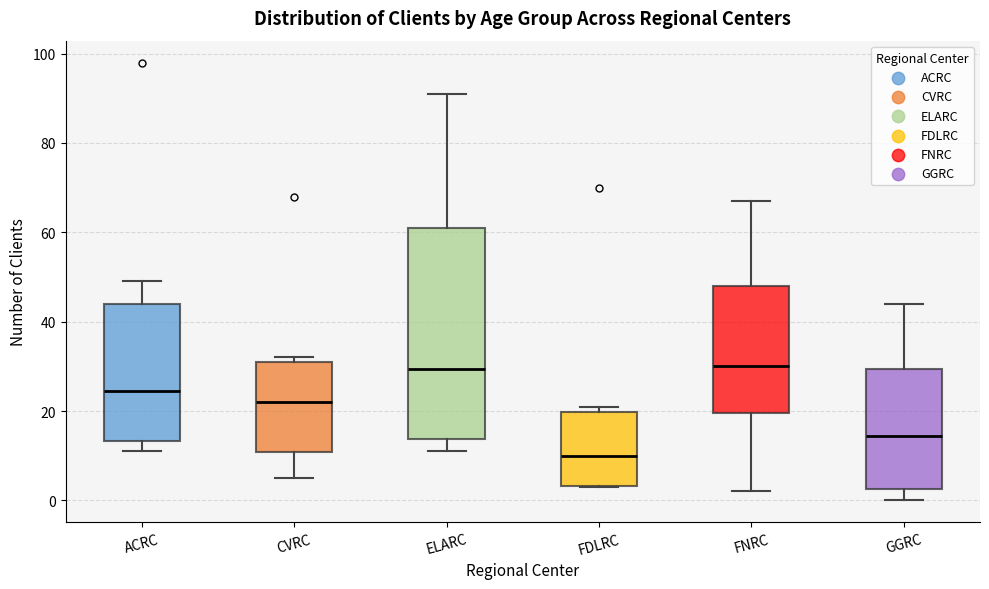

Comparing the boxes themselves (not the whiskers), which one is the tallest?

ELARC